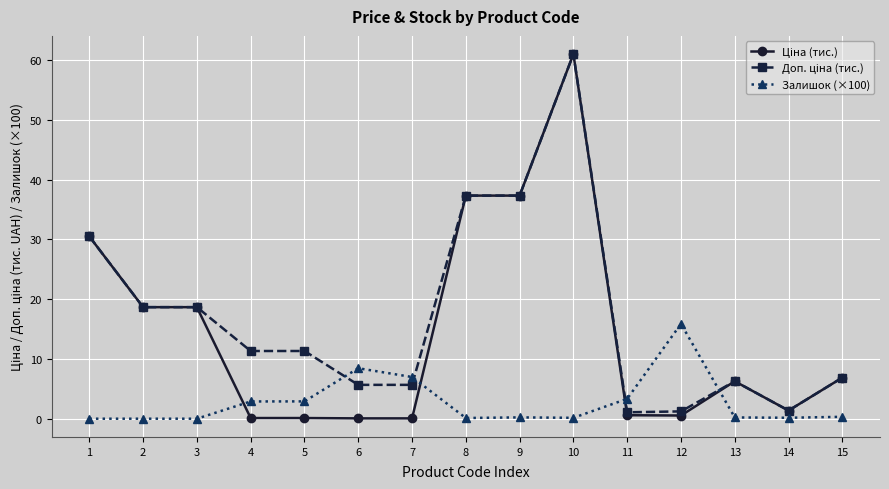

How many series are shown in this chart?

3